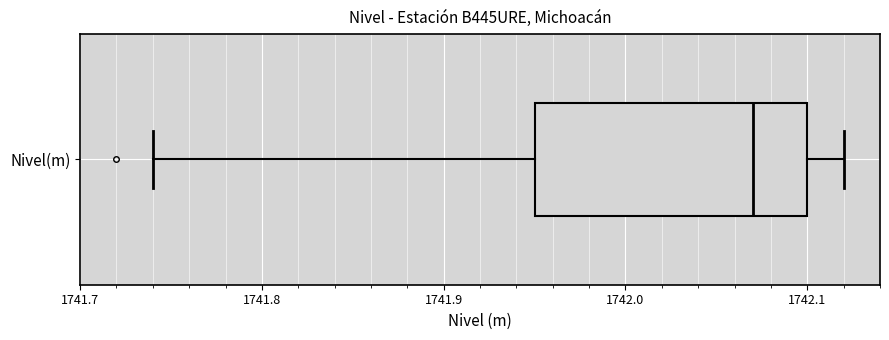

Read this box plot against the x-axis: the position of the median line, the range covered by the box, and the ends of both whiskers. The values are not printed on the chart, so give them approximately, as read against the axis.

median 1742.07, box 1741.95 to 1742.10, whiskers 1741.74 to 1742.12